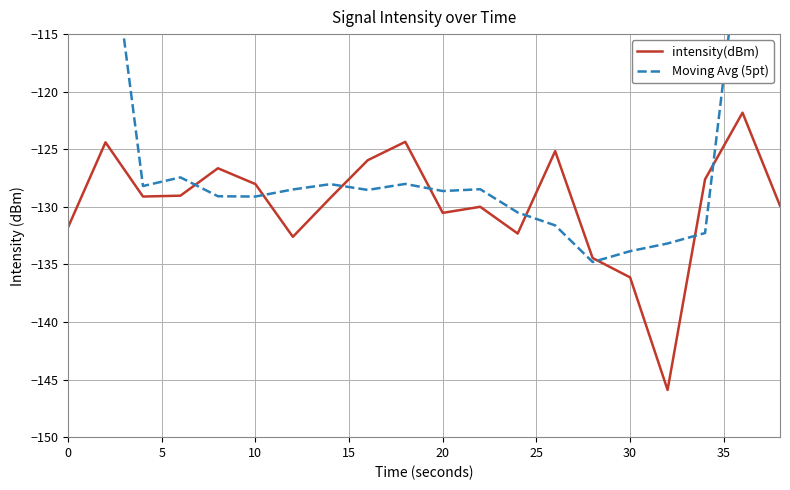

What is the lowest value of the intensity(dBm) series?

-145.9